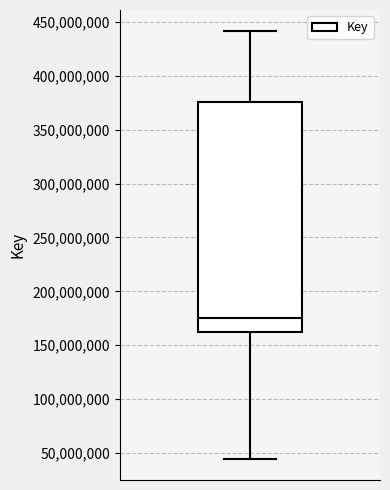

Where does the lower whisker of the box end on the y-axis? The values are not printed on the chart, so give them approximately, as read against the axis.

45000000